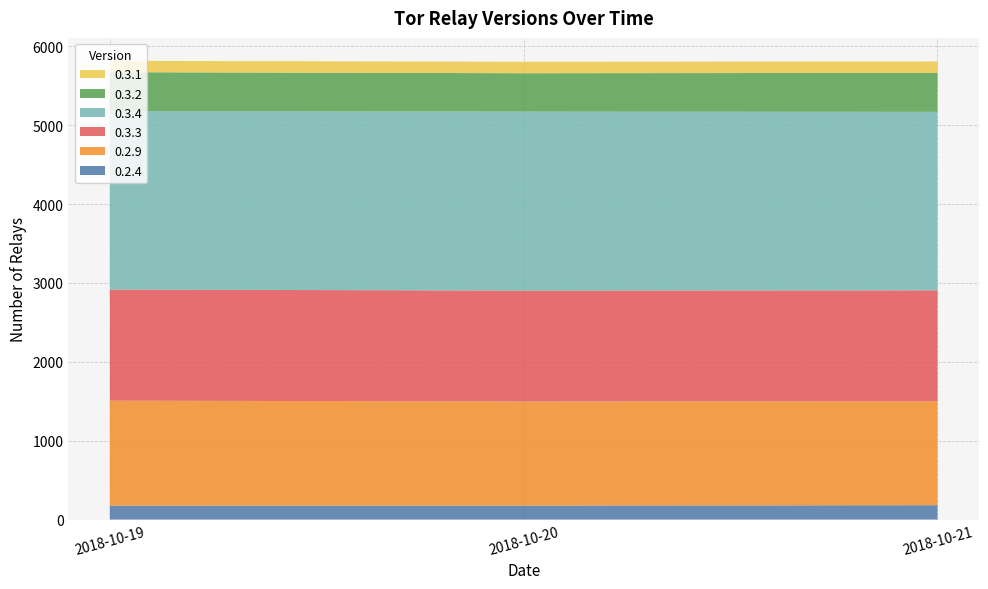

Reading left to right, transcribe all the data shown in this chart.

0.2.4: 2018-10-19=176	2018-10-20=177	2018-10-21=182
0.2.9: 2018-10-19=1331	2018-10-20=1320	2018-10-21=1318
0.3.3: 2018-10-19=1408	2018-10-20=1406	2018-10-21=1406
0.3.4: 2018-10-19=2262	2018-10-20=2268	2018-10-21=2262
0.3.2: 2018-10-19=494	2018-10-20=487	2018-10-21=494
0.3.1: 2018-10-19=144	2018-10-20=145	2018-10-21=145